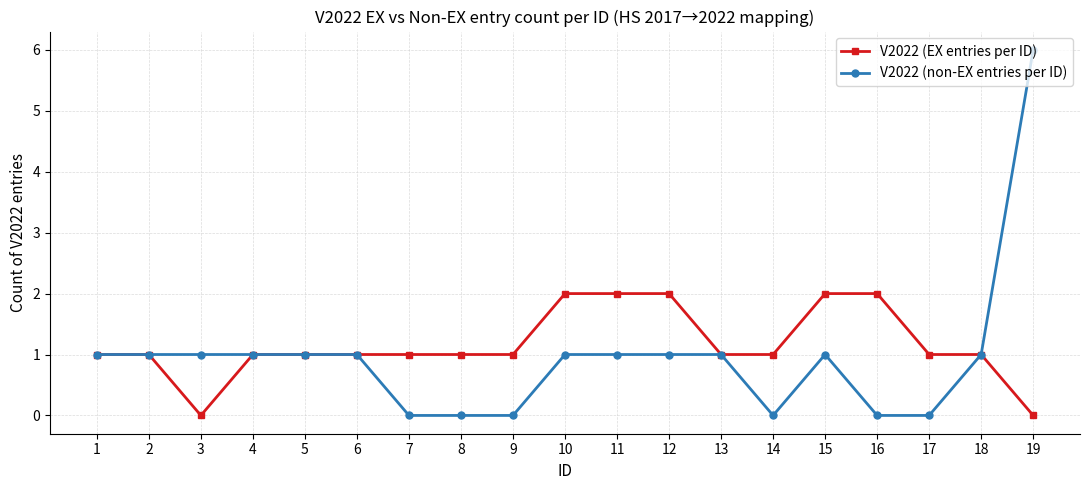

The value of V2022 (non-EX entries per ID) at 10 is 1. True or false?

True